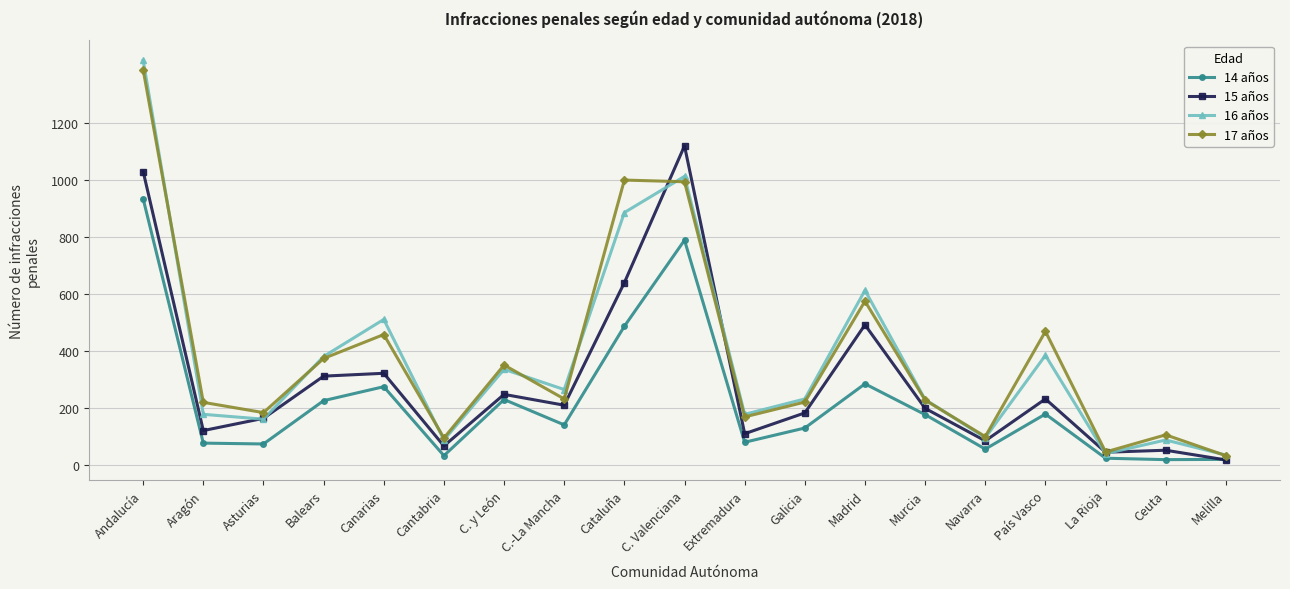

Which series has the largest range (max minus min)?

16 años